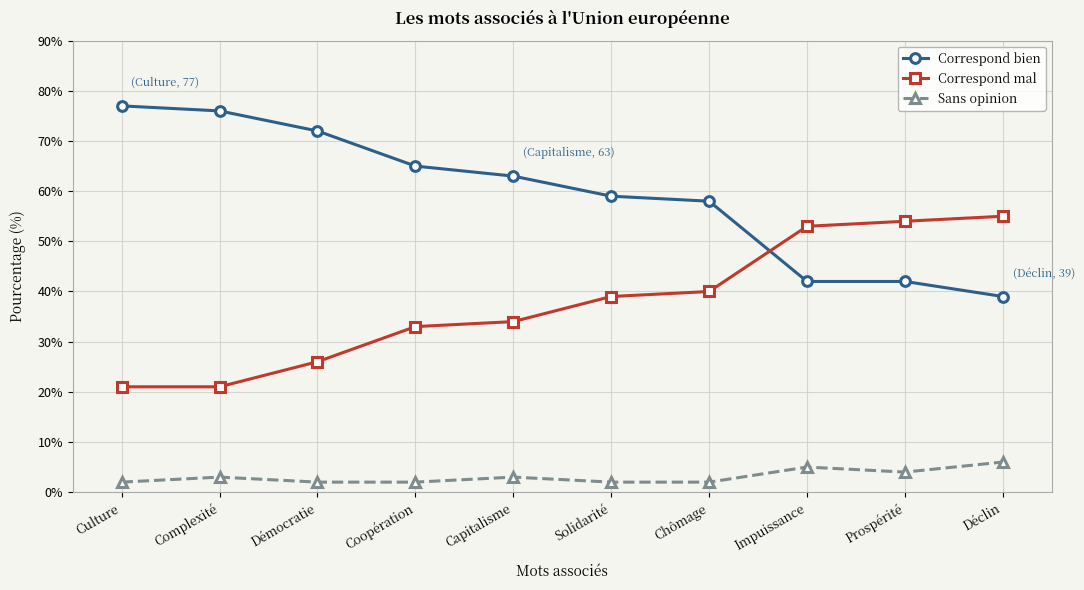

At which label is Correspond mal closest to 38?

Solidarité